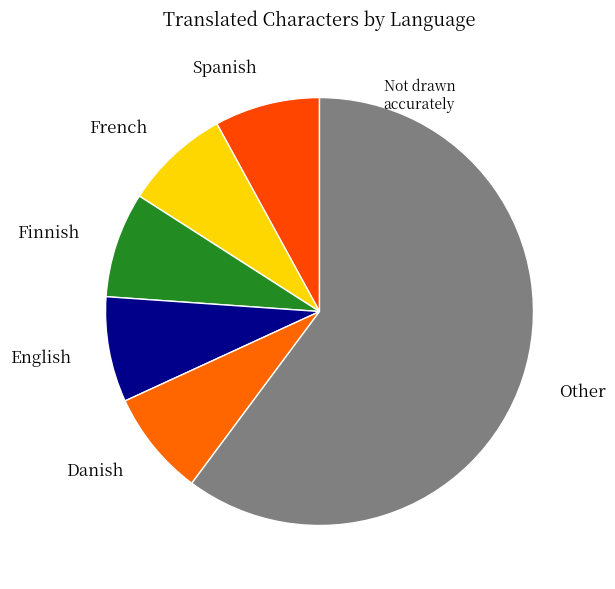

Approximately how many times larger is the value at Other compared to Finnish?

7.6